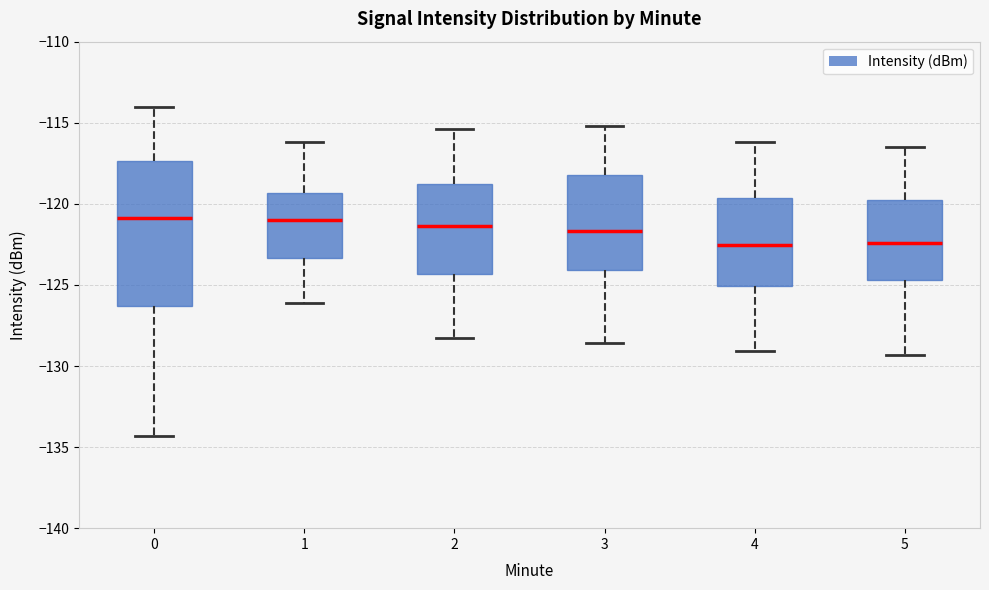

Reading left to right, read every box against the y-axis: the position of its median line, the range the box covers, and the ends of its whiskers. The values are not printed on the chart, so give them approximately, as read against the axis.

0: median -121.0, box -126.5 to -117.5, whiskers -134.5 to -114.0
1: median -121.0, box -123.5 to -119.5, whiskers -126.0 to -116.0
2: median -121.5, box -124.5 to -118.5, whiskers -128.5 to -115.5
3: median -121.5, box -124.0 to -118.0, whiskers -128.5 to -115.0
4: median -122.5, box -125.0 to -119.5, whiskers -129.0 to -116.0
5: median -122.5, box -124.5 to -119.5, whiskers -129.5 to -116.5